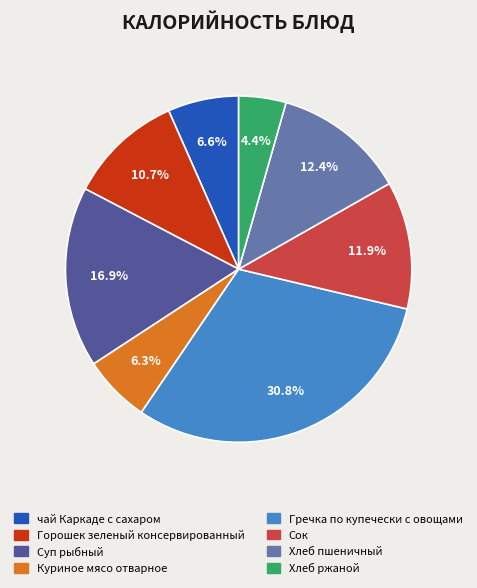

Combined, do Хлеб ржаной and Горошек зеленый консервированный account for over 50%?

No